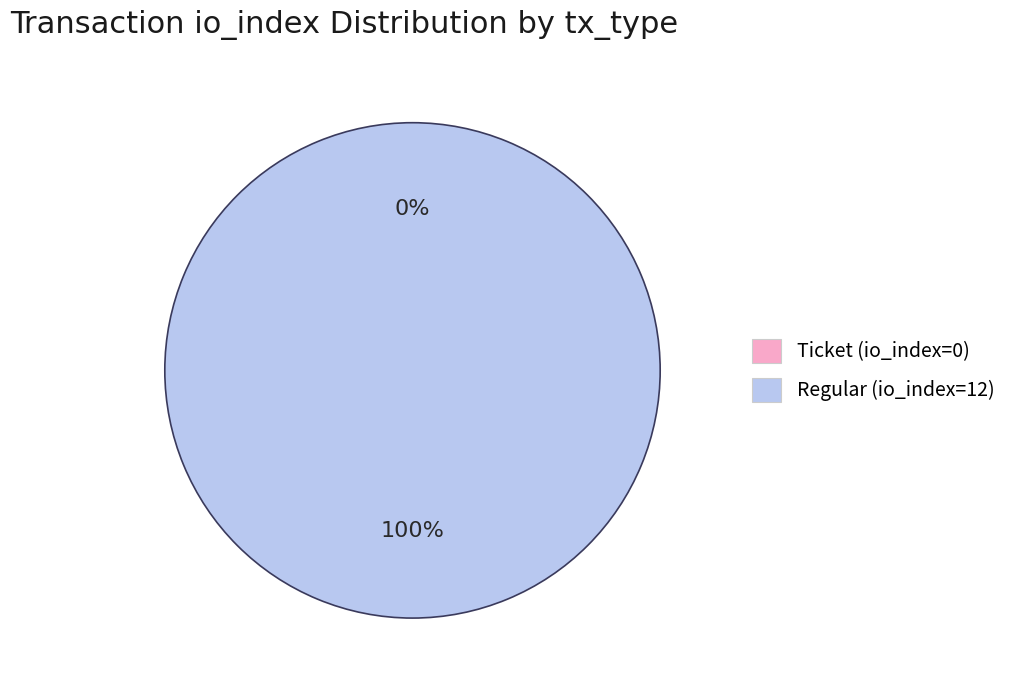

Rank the categories by value from lowest to highest.

Ticket (io_index=0), Regular (io_index=12)